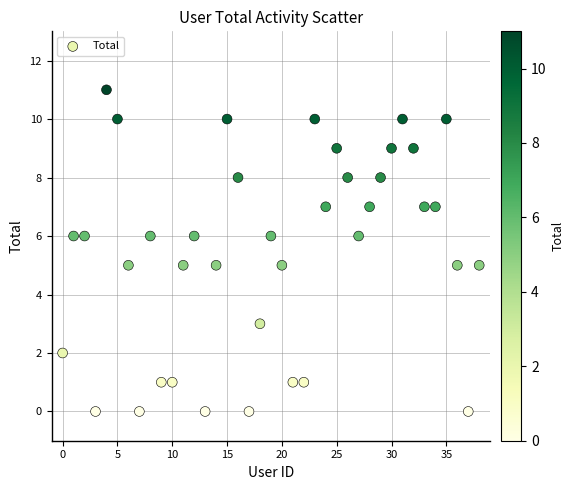

What is the range of Y values (max minus min)?

11